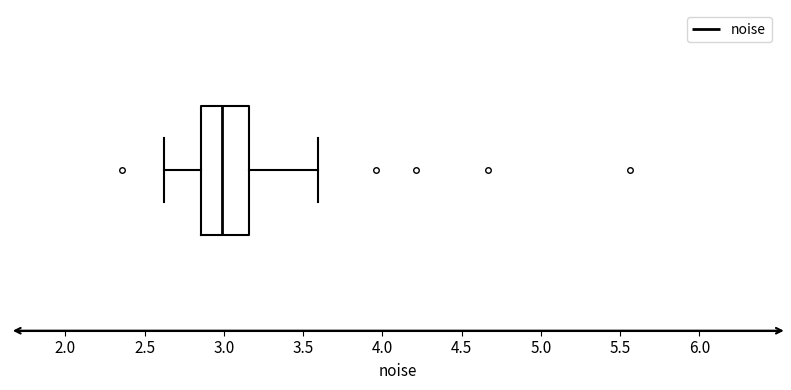

Transcribe this box plot: give where the median line is, the range the box spans, and where the two whiskers end, as read against the x-axis. The values are not printed on the chart, so give them approximately, as read against the axis.

median 3.00, box 2.85 to 3.15, whiskers 2.60 to 3.60